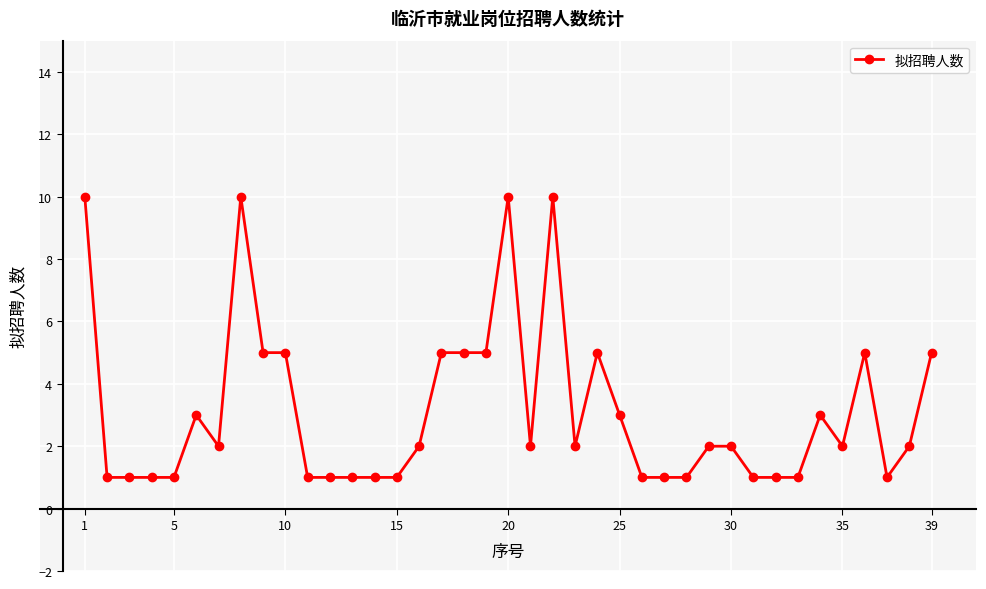

What is the value of the 7th point from the left?

2